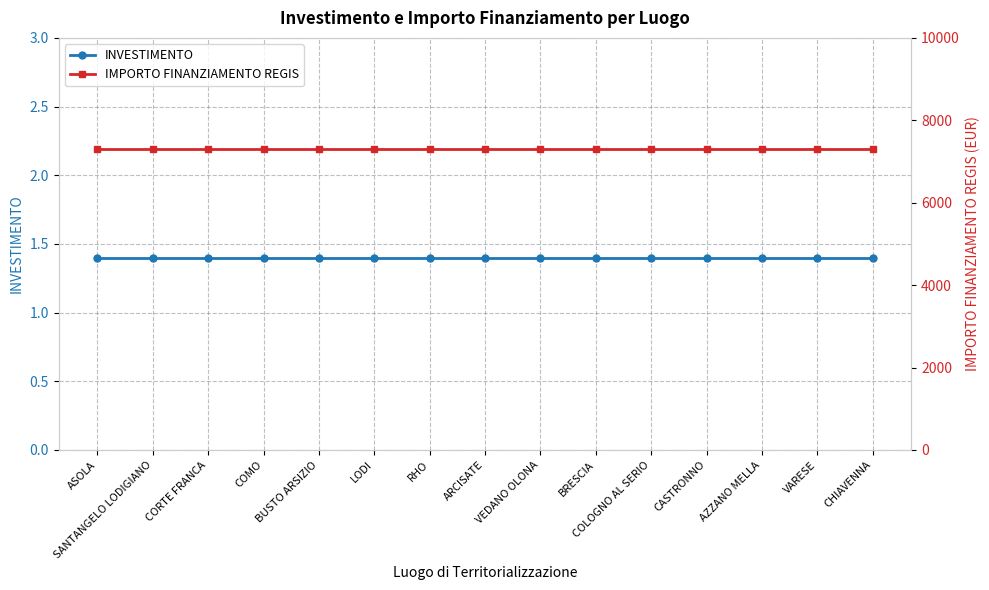

Which series has the largest total across all categories?

IMPORTO FINANZIAMENTO REGIS